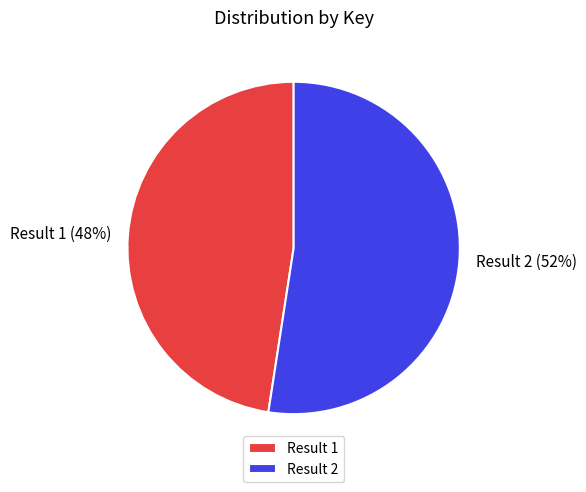

Which category has the smallest portion of the pie?

Result 1